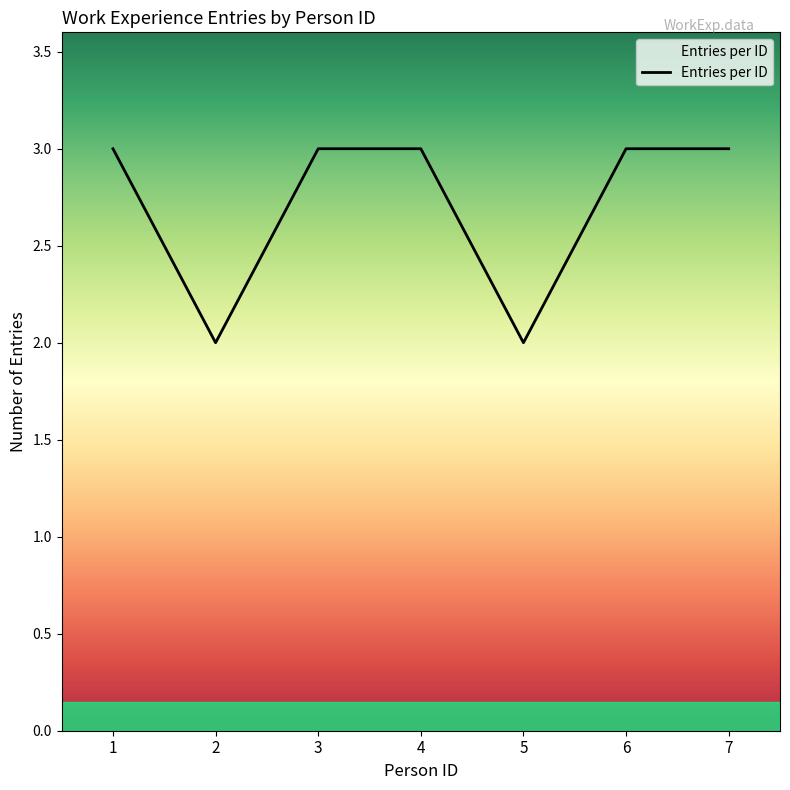

Reading left to right, transcribe all the data shown in this chart.

1=3	2=2	3=3	4=3	5=2	6=3	7=3